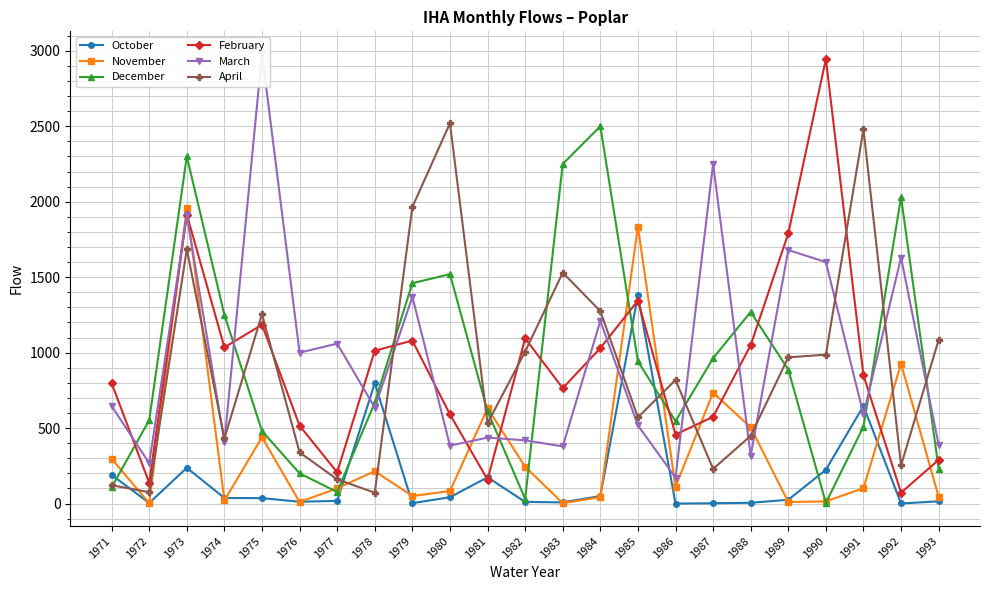

Which category has the lowest value in the October series?

1986